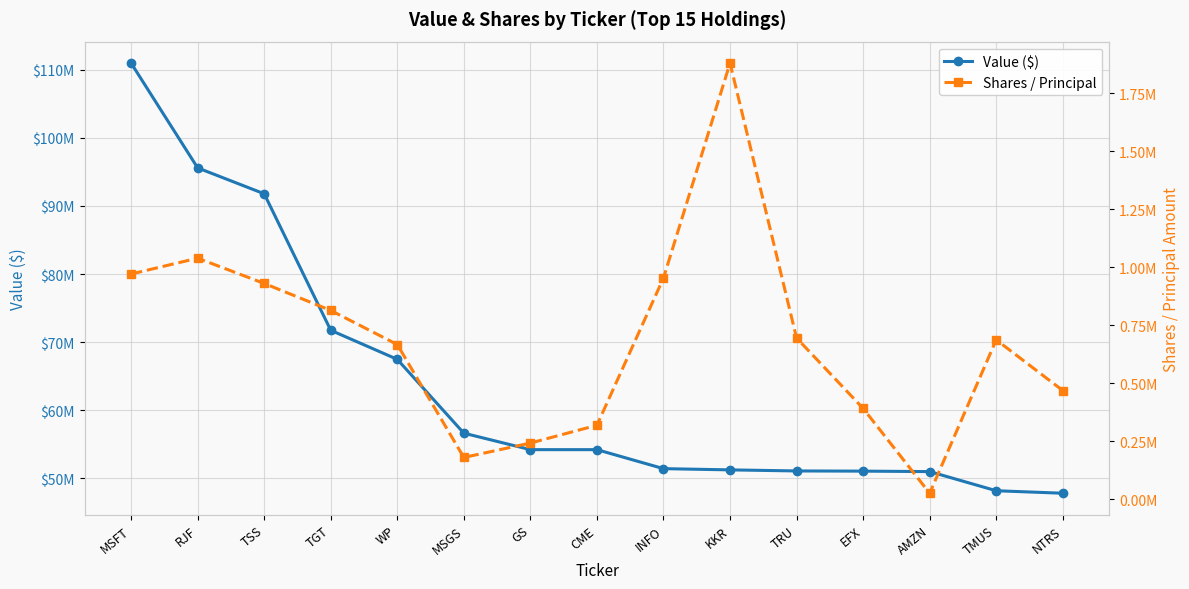

What is the value of the Shares / Principal point at the 12th from the left?

391055